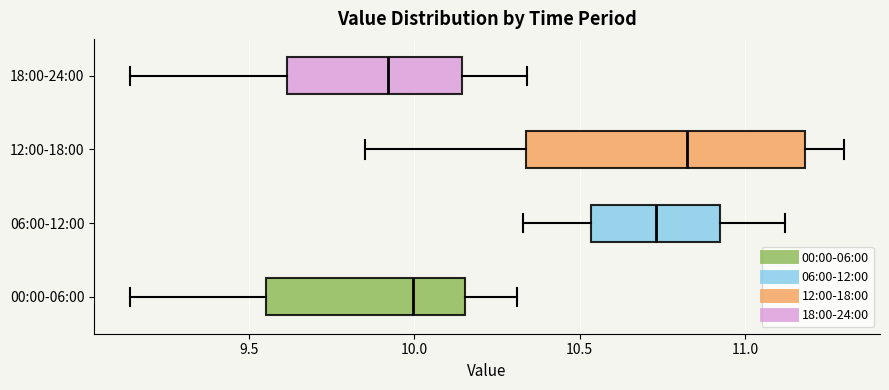

Reading bottom to top, transcribe this box plot: for each box, give where its median line is, the range the box spans, and where its two whiskers end, as read against the x-axis. The values are not printed on the chart, so give them approximately, as read against the axis.

00:00-06:00: median 10.00, box 9.55 to 10.15, whiskers 9.15 to 10.30
06:00-12:00: median 10.75, box 10.55 to 10.95, whiskers 10.35 to 11.10
12:00-18:00: median 10.85, box 10.35 to 11.20, whiskers 9.85 to 11.30
18:00-24:00: median 9.90, box 9.60 to 10.15, whiskers 9.15 to 10.35